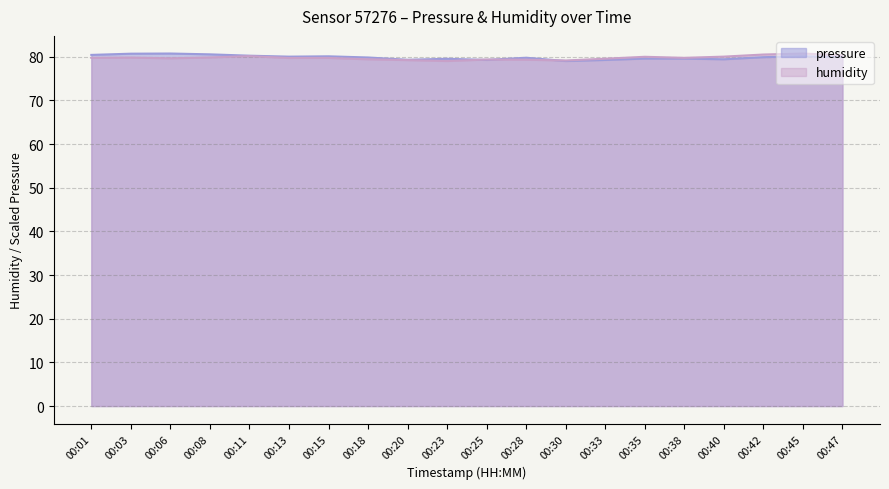

True or false: humidity and pressure intersect in this chart.

True